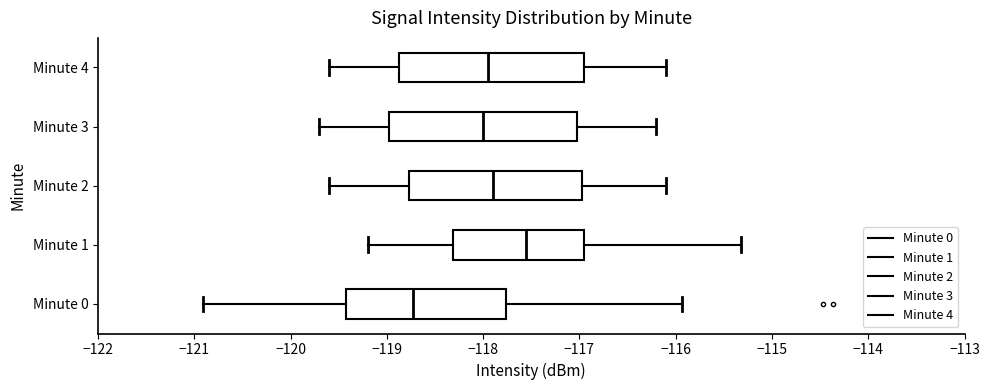

Reading bottom to top, transcribe this box plot: for each box, give where its median line is, the range the box spans, and where its two whiskers end, as read against the x-axis. The values are not printed on the chart, so give them approximately, as read against the axis.

Minute 0: median -118.7, box -119.4 to -117.8, whiskers -120.9 to -115.9
Minute 1: median -117.5, box -118.3 to -116.9, whiskers -119.2 to -115.3
Minute 2: median -117.9, box -118.8 to -117.0, whiskers -119.6 to -116.1
Minute 3: median -118.0, box -119.0 to -117.0, whiskers -119.7 to -116.2
Minute 4: median -117.9, box -118.9 to -116.9, whiskers -119.6 to -116.1